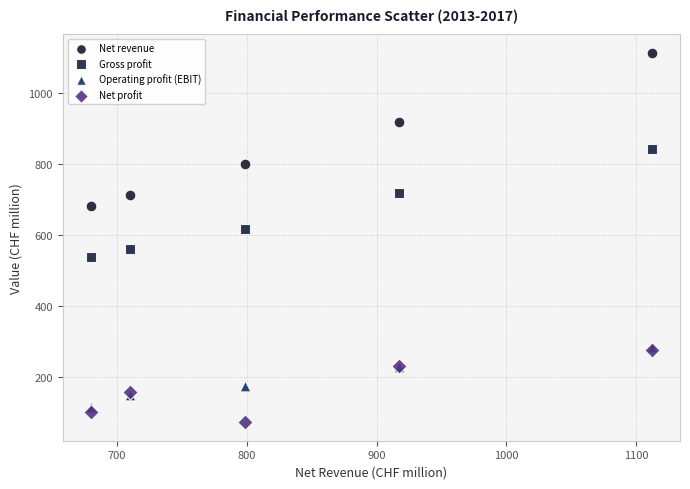

In the Net revenue series, what Y value is closest to 896?

917.5